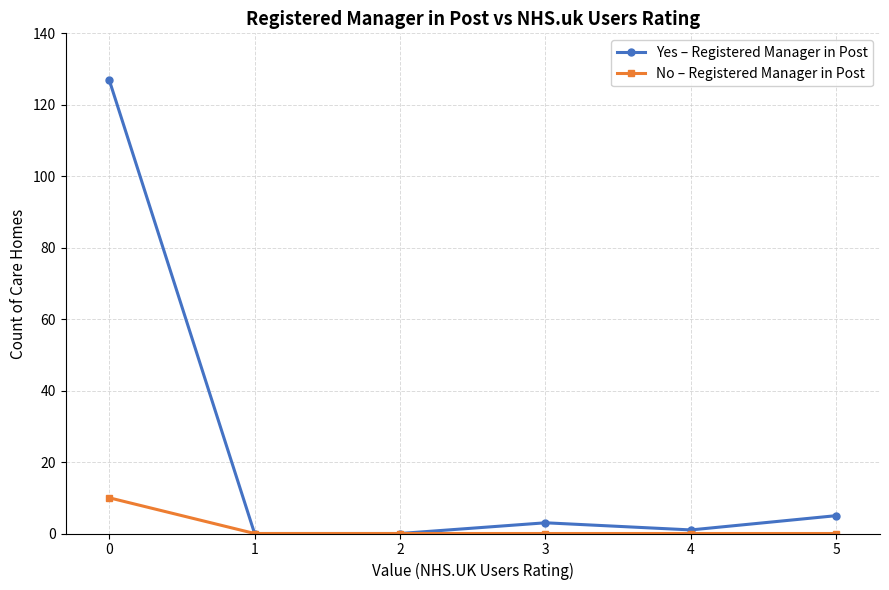

Rank the series by their maximum value, from lowest to highest.

No – Registered Manager in Post, Yes – Registered Manager in Post